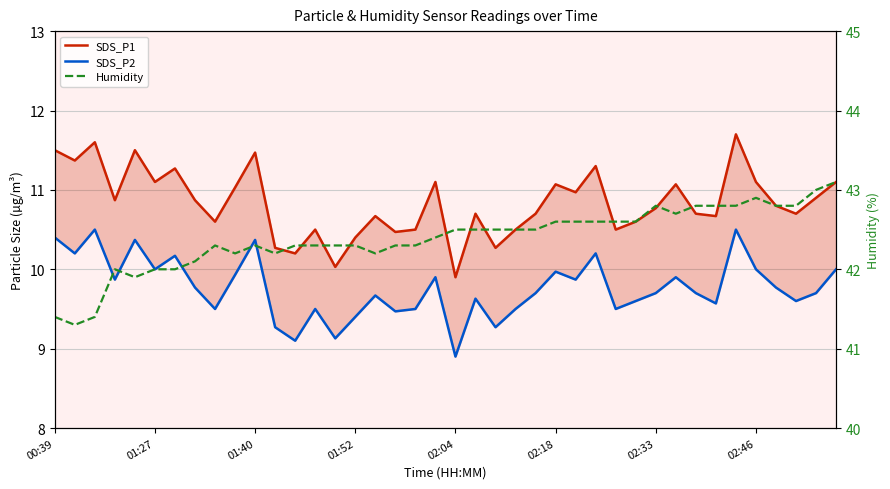

Which has a higher value, 32 or 37?

32